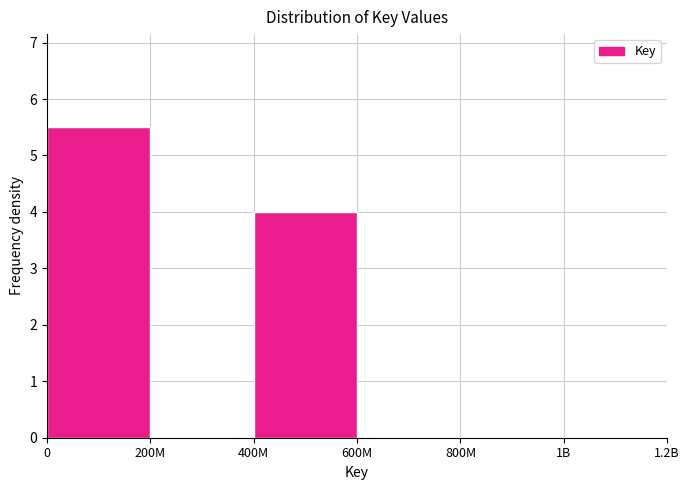

Reading left to right, extract all data points from this chart.

0=5.5	200M=0.0	400M=4.0	600M=0.0	800M=0.0	1B=0.0